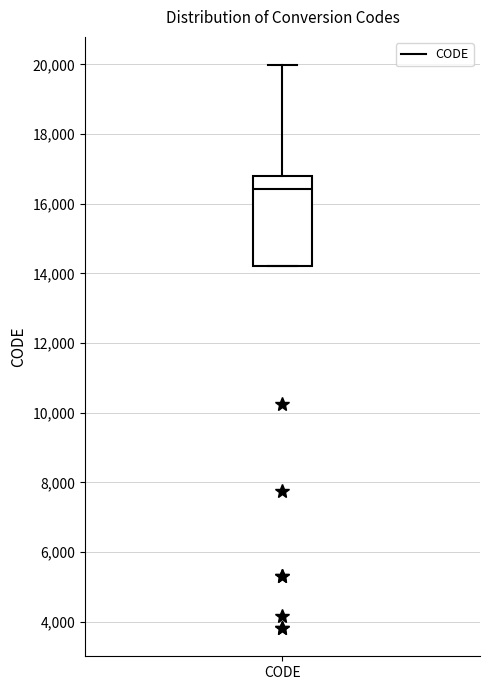

Where is the upper edge of the box for CODE on the y-axis? The values are not printed on the chart, so give them approximately, as read against the axis.

16800